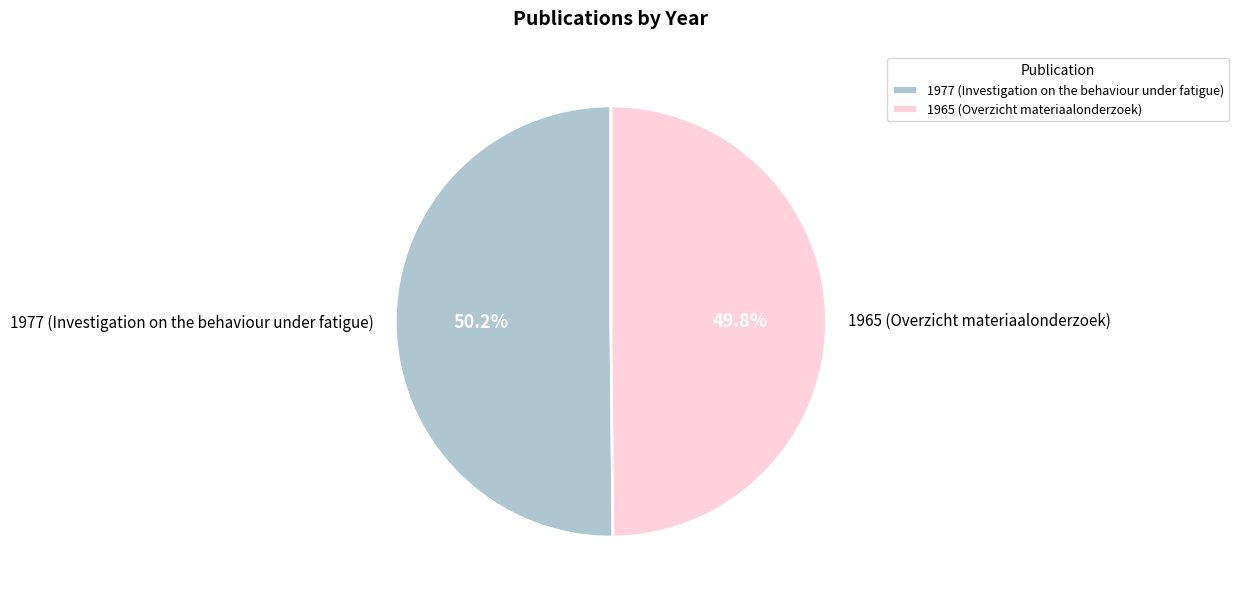

The 1965 (Overzicht materiaalonderzoek) slice represents 64% of the pie. True or false?

False